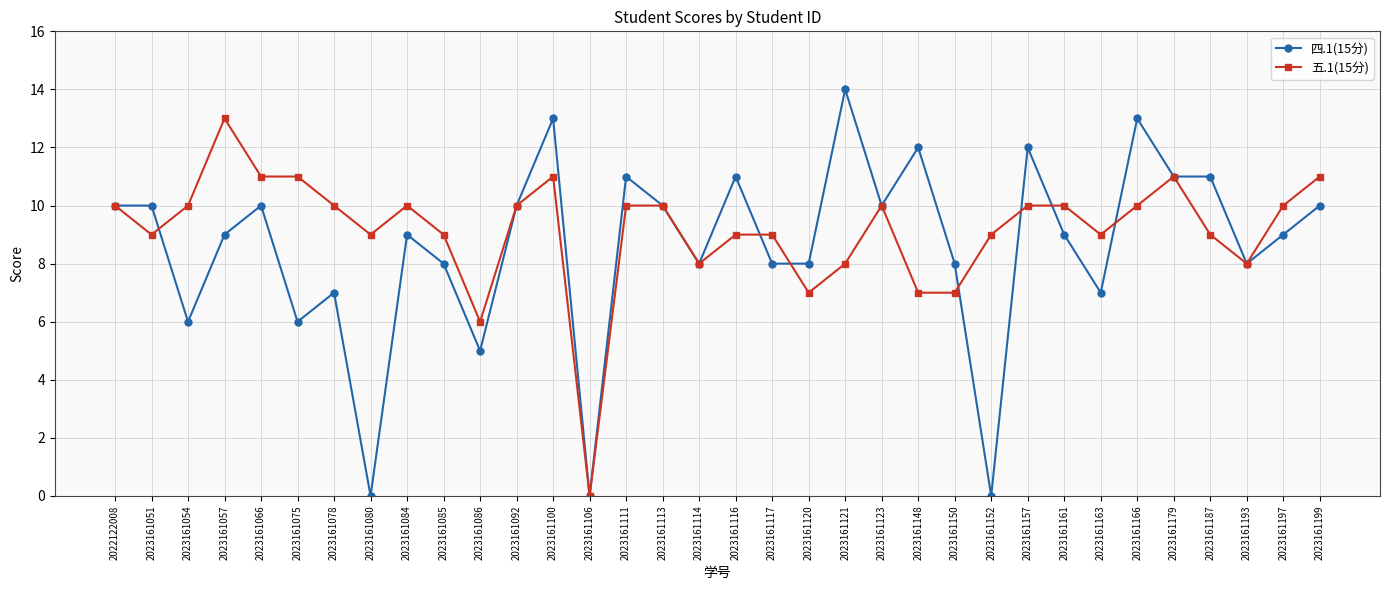

What is the average value of the 四.1(15分) series?

9